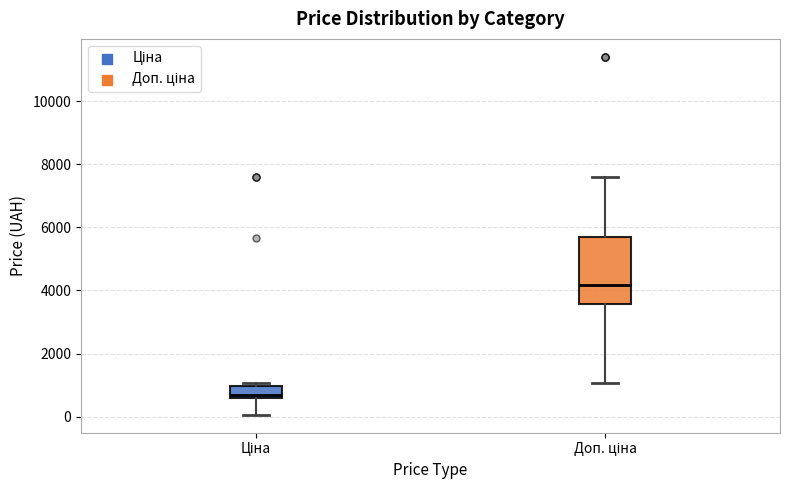

Where is the lower edge of the box for Ціна on the y-axis? The values are not printed on the chart, so give them approximately, as read against the axis.

600